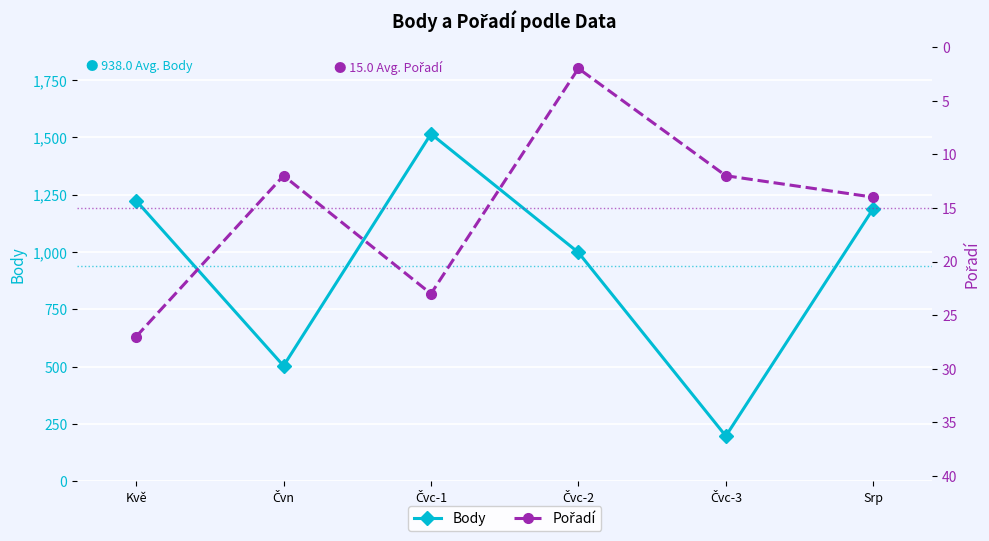

True or false: Pořadí and Body intersect in this chart.

False